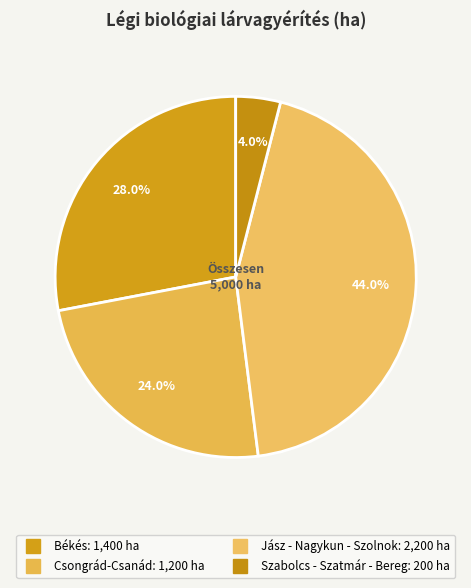

Is the sum of Jász - Nagykun - Szolnok and Szabolcs - Szatmár - Bereg greater than half?

No